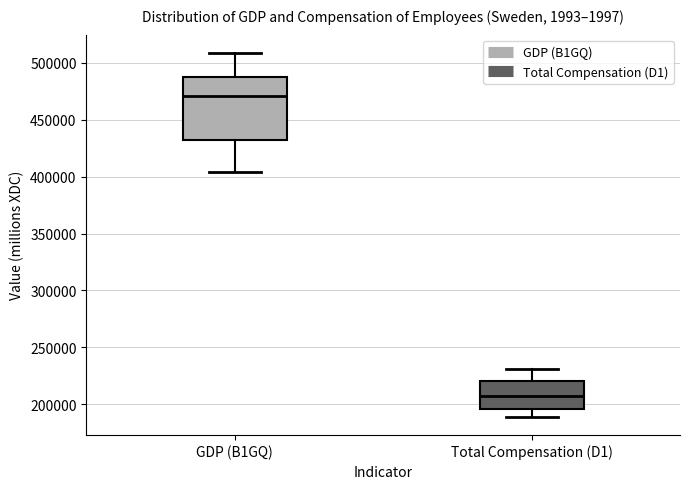

Reading left to right, read every box against the y-axis: the position of its median line, the range the box covers, and the ends of its whiskers. The values are not printed on the chart, so give them approximately, as read against the axis.

GDP (B1GQ): median 470000, box 430000 to 490000, whiskers 405000 to 510000
Total Compensation (D1): median 205000, box 195000 to 220000, whiskers 190000 to 230000